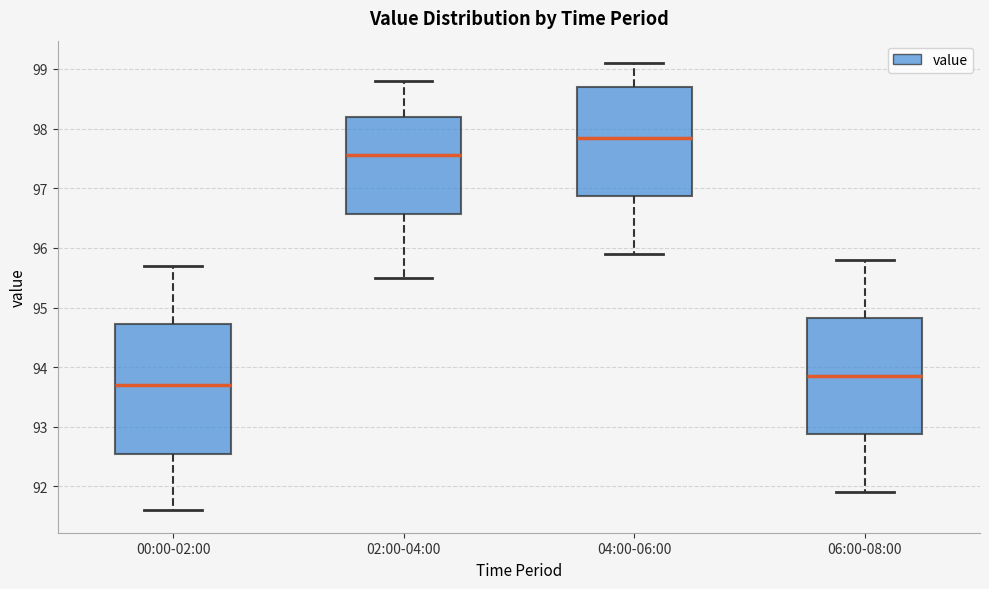

Reading left to right, read every box against the y-axis: the position of its median line, the range the box covers, and the ends of its whiskers. The values are not printed on the chart, so give them approximately, as read against the axis.

00:00-02:00: median 93.7, box 92.6 to 94.7, whiskers 91.6 to 95.7
02:00-04:00: median 97.6, box 96.6 to 98.2, whiskers 95.5 to 98.8
04:00-06:00: median 97.9, box 96.9 to 98.7, whiskers 95.9 to 99.1
06:00-08:00: median 93.9, box 92.9 to 94.8, whiskers 91.9 to 95.8